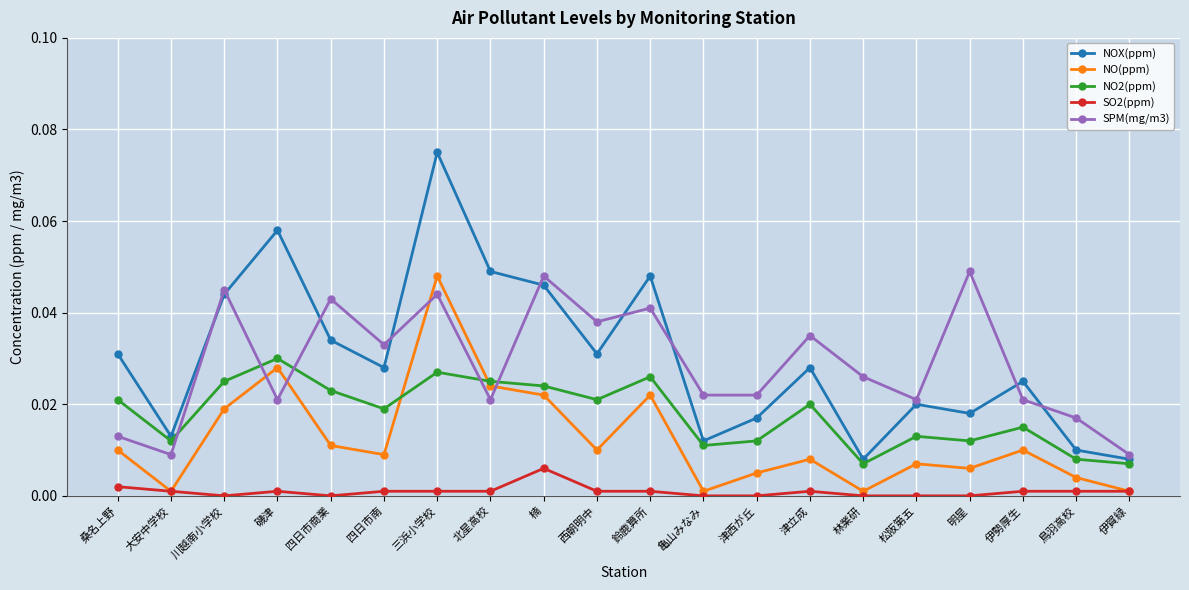

Is the value of NO(ppm) at 大安中学校 greater than the value of SPM(mg/m3) at 伊賀緑?

No